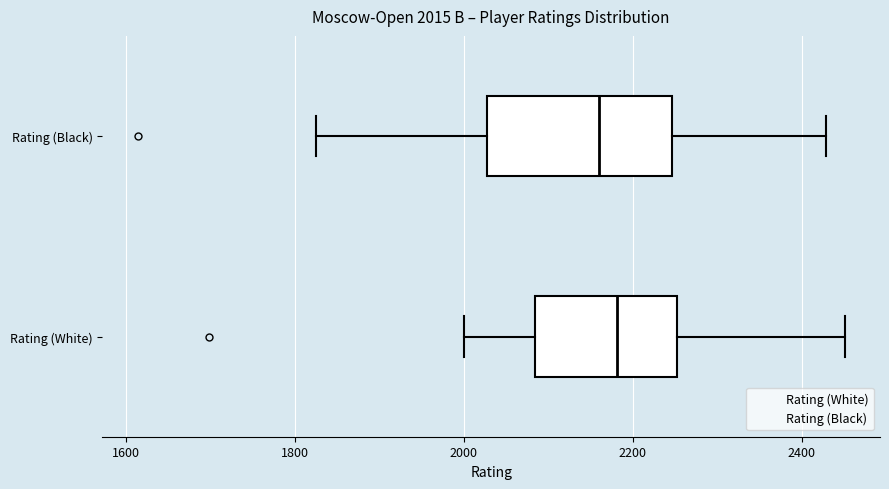

Which box's median line is the furthest to the left?

Rating (Black)